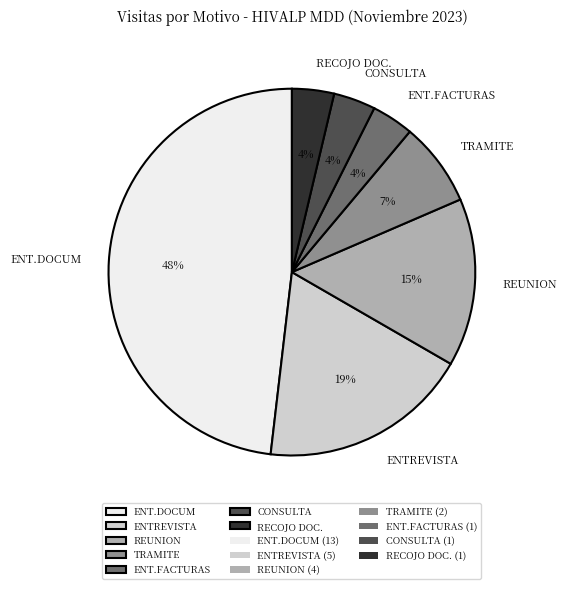

To the nearest percent, what is the combined percentage of REUNION and RECOJO DOC.?

19%